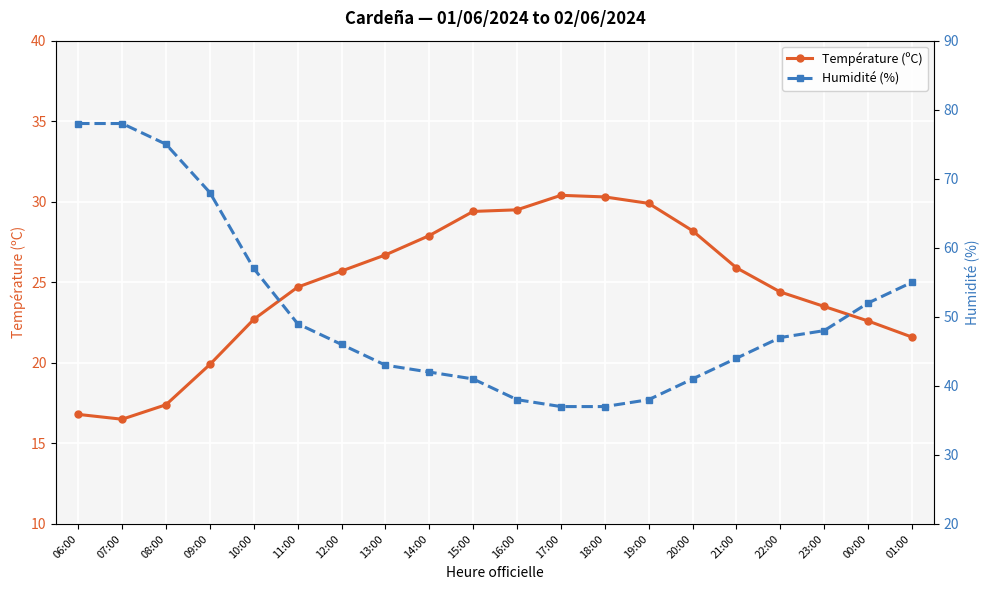

List the series in order of their peak value, lowest first.

Température (ºC), Humidité (%)